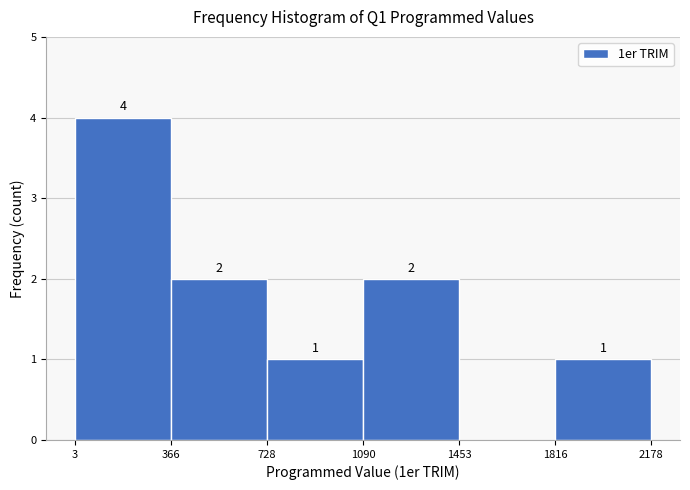

Over which range of the x-axis is the bar tallest?

3 to 366